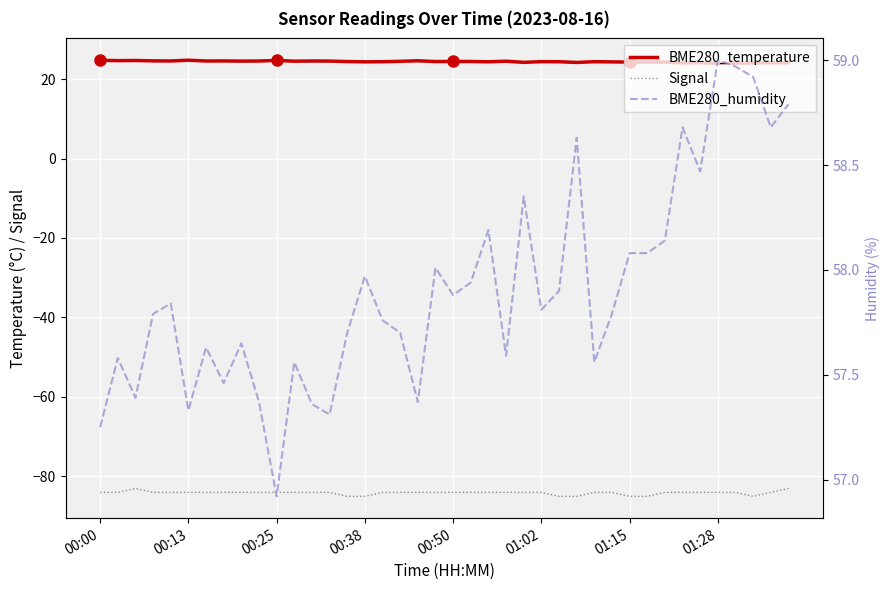

How many lines are shown in the chart?

3